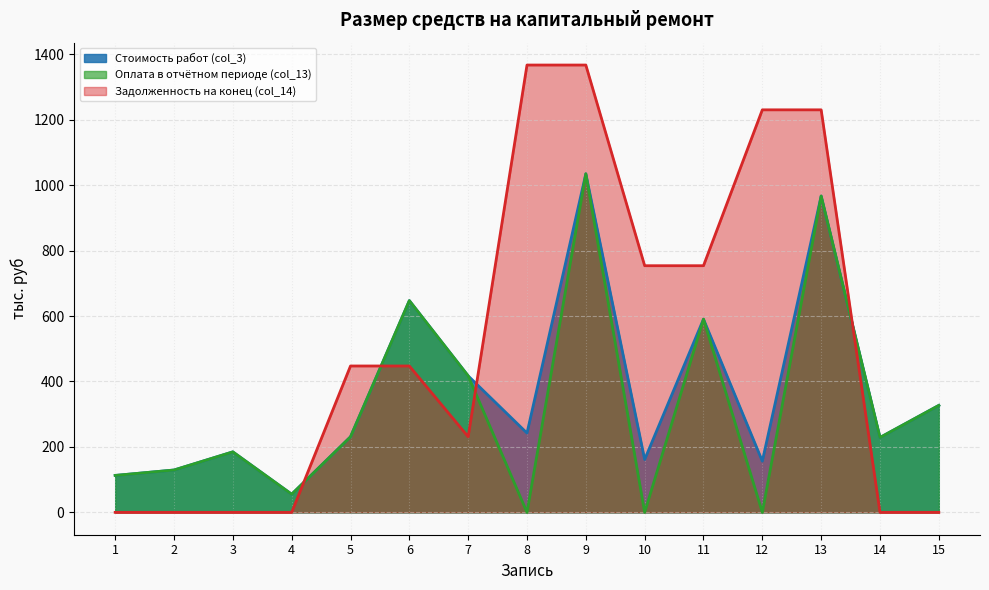

How many data points in Оплата в отчётном периоде (col_13) are less than 228?

7